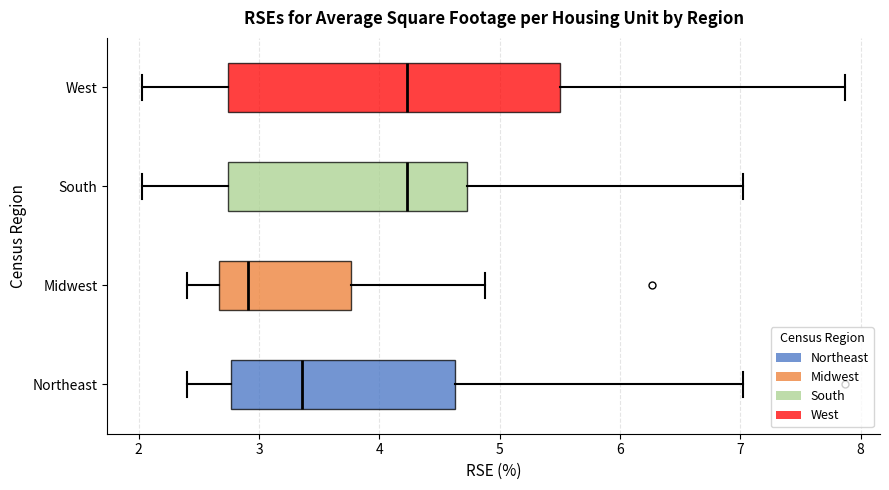

Comparing the boxes themselves (not the whiskers), which one is the widest?

West